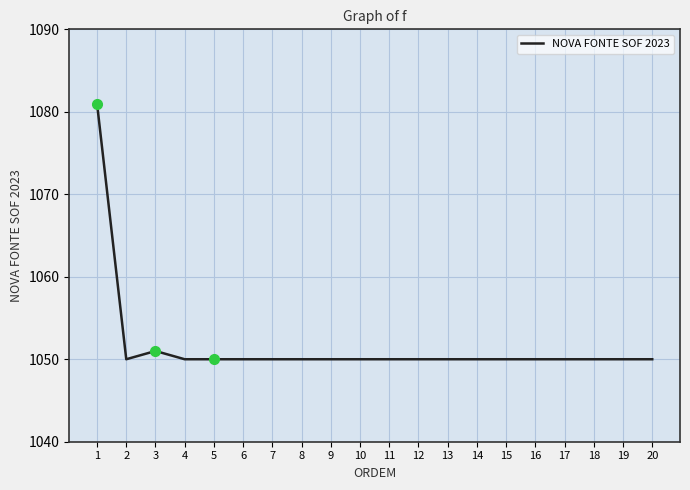

How many lines are shown in the chart?

1